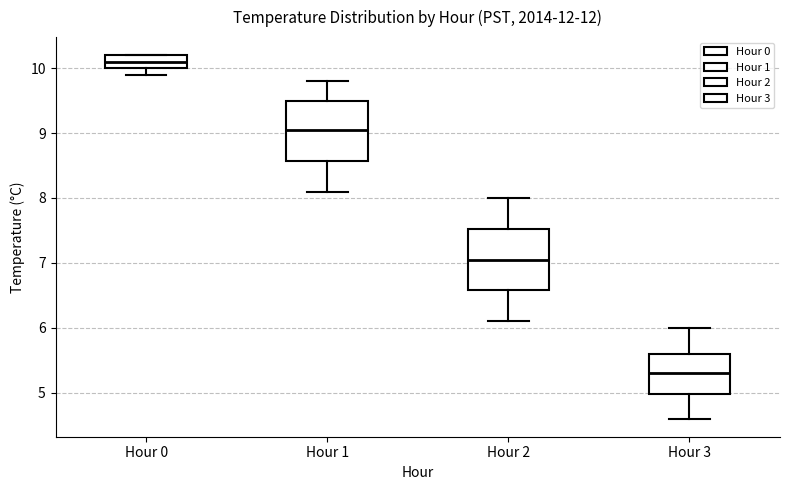

Reading left to right, read every box against the y-axis: the position of its median line, the range the box covers, and the ends of its whiskers. The values are not printed on the chart, so give them approximately, as read against the axis.

Hour 0: median 10.1, box 10.0 to 10.2, whiskers 9.9 to 10.2
Hour 1: median 9.1, box 8.6 to 9.5, whiskers 8.1 to 9.8
Hour 2: median 7.1, box 6.6 to 7.5, whiskers 6.1 to 8.0
Hour 3: median 5.3, box 5.0 to 5.6, whiskers 4.6 to 6.0